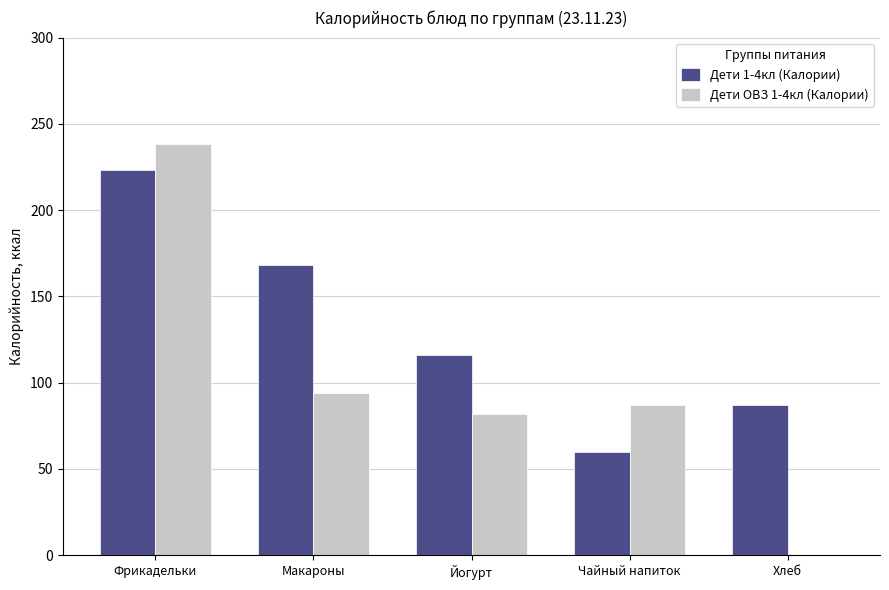

Which label corresponds to the largest value in the chart?

Фрикадельки